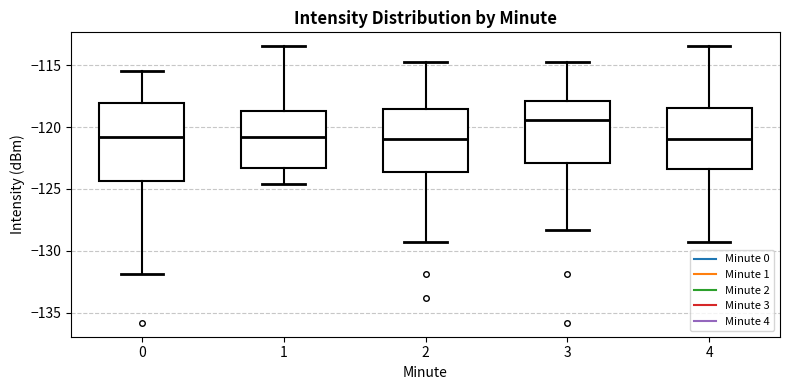

Which box's median line is the highest?

3